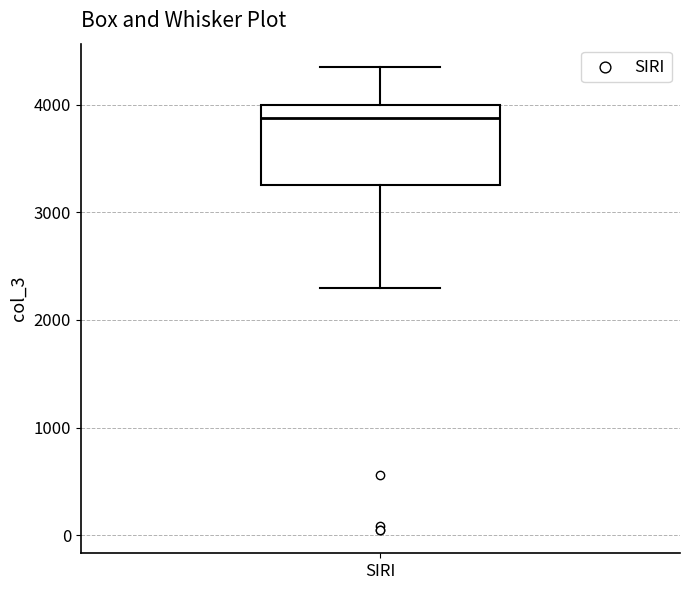

Where does the median line of the box for SIRI sit on the y-axis? The values are not printed on the chart, so give them approximately, as read against the axis.

3900